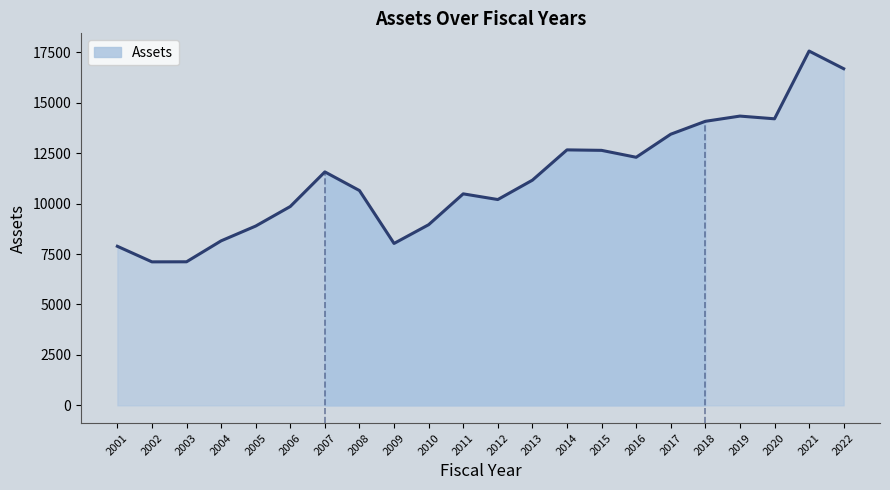

What is the maximum value shown in the chart?

17561.2